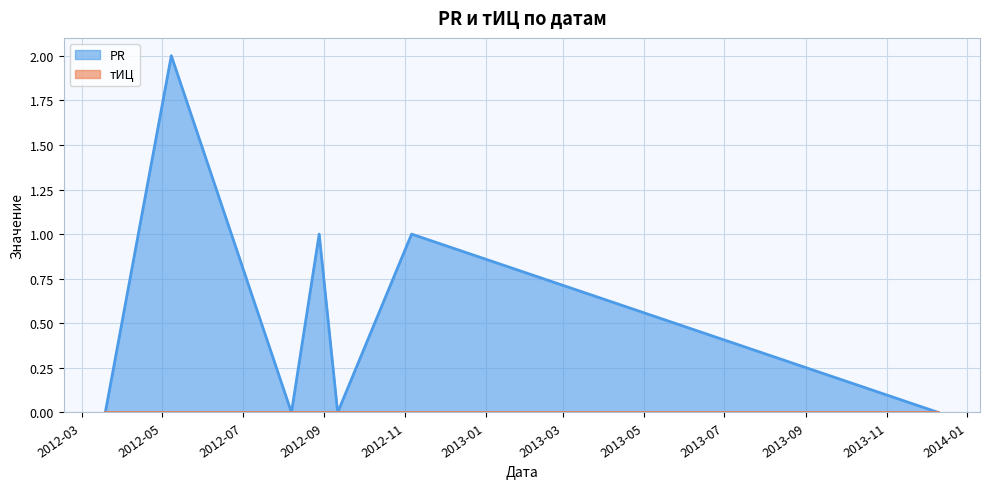

At which category does the chart reach its minimum across all series?

2013-12-10